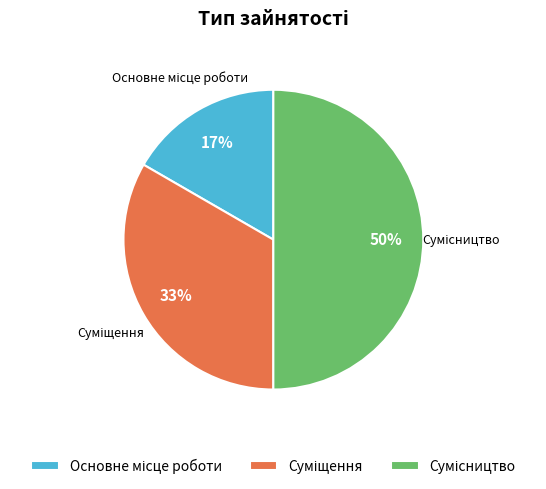

Count the number of slices in the pie.

3